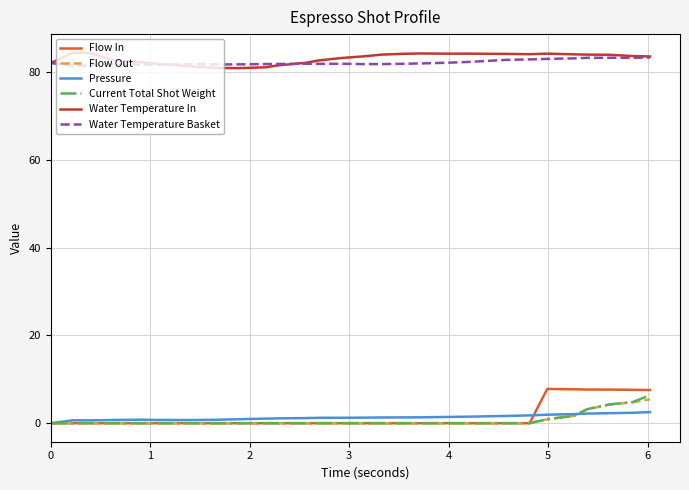

Which series has the widest spread of values?

Flow In